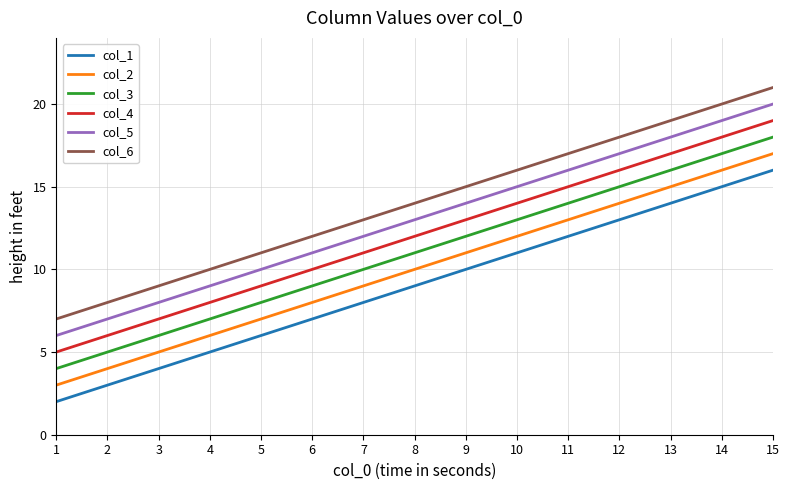

What is the difference between the second highest and second lowest values in the col_6 series?

12